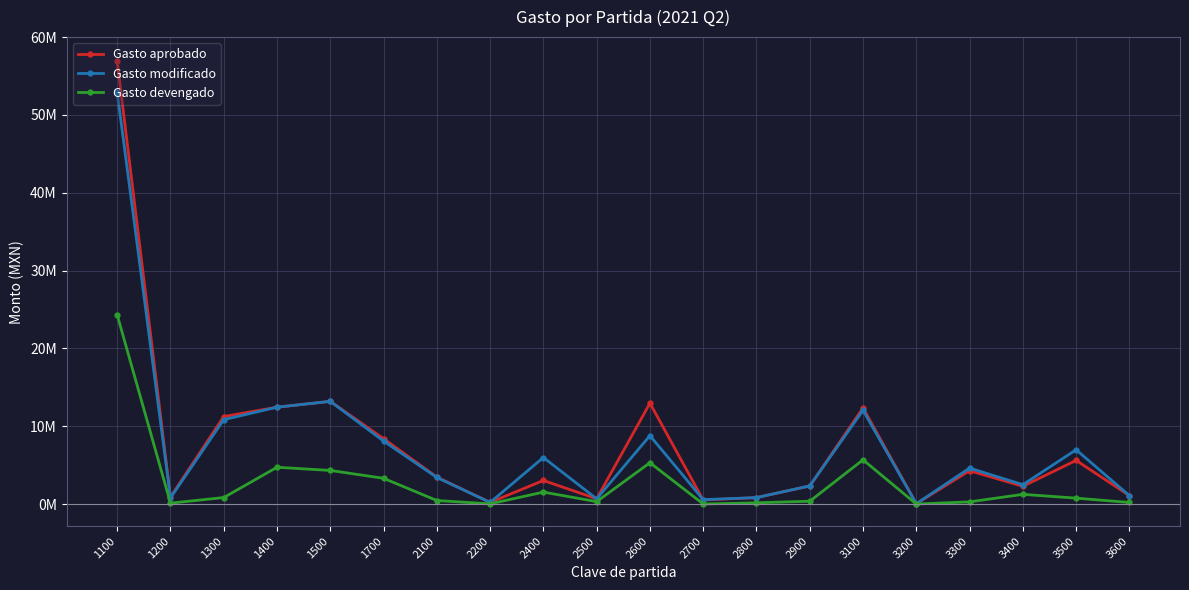

Where does the Gasto aprobado series first go above 3460161?

1100